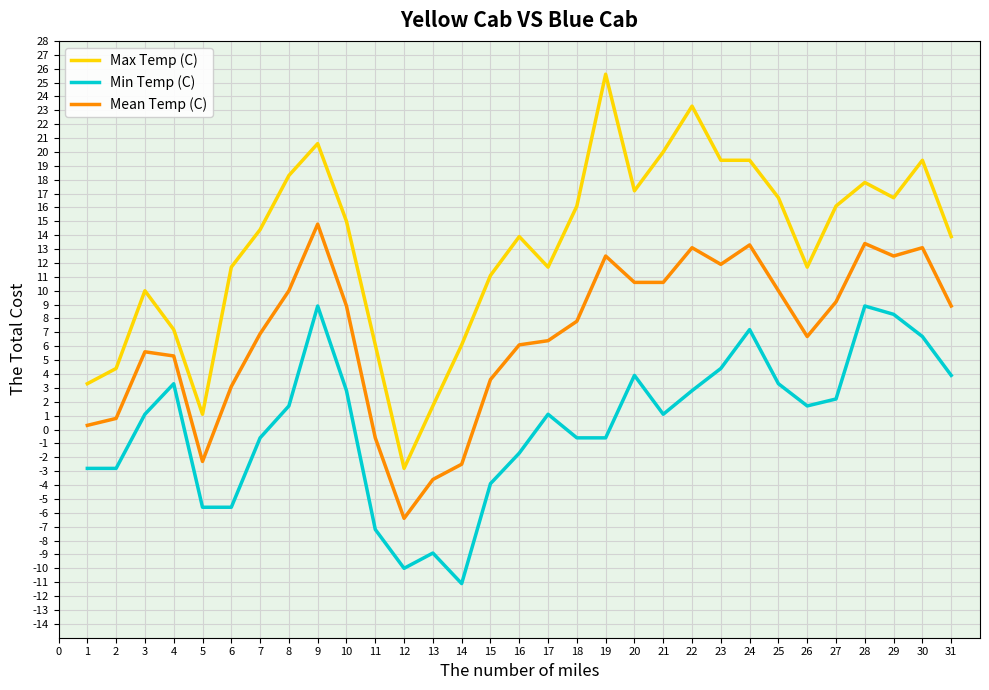

Rank the series at 15 from lowest to highest value.

Min Temp (C), Mean Temp (C), Max Temp (C)